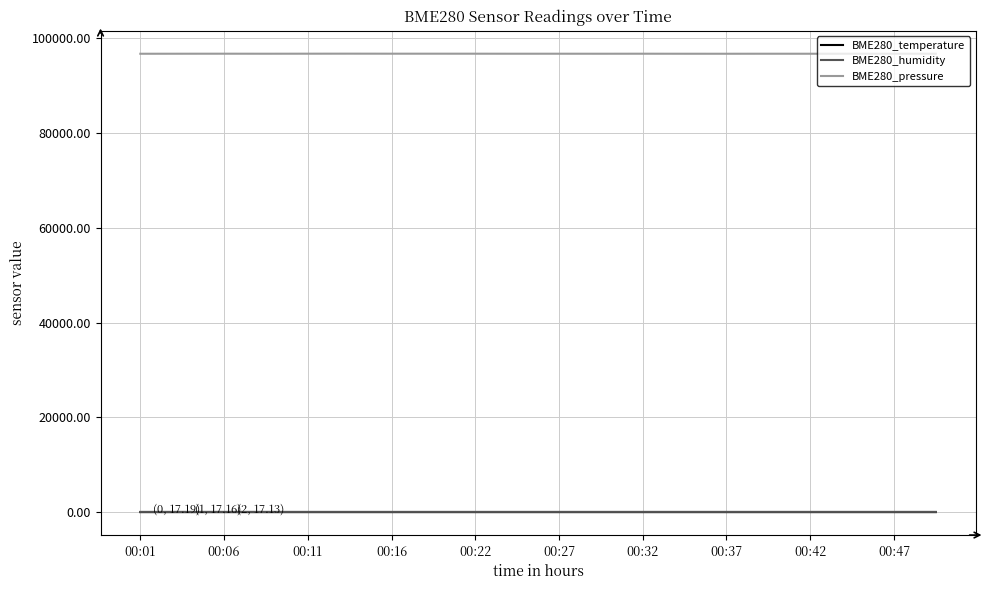

What is the highest value of the BME280_pressure series?

96741.7